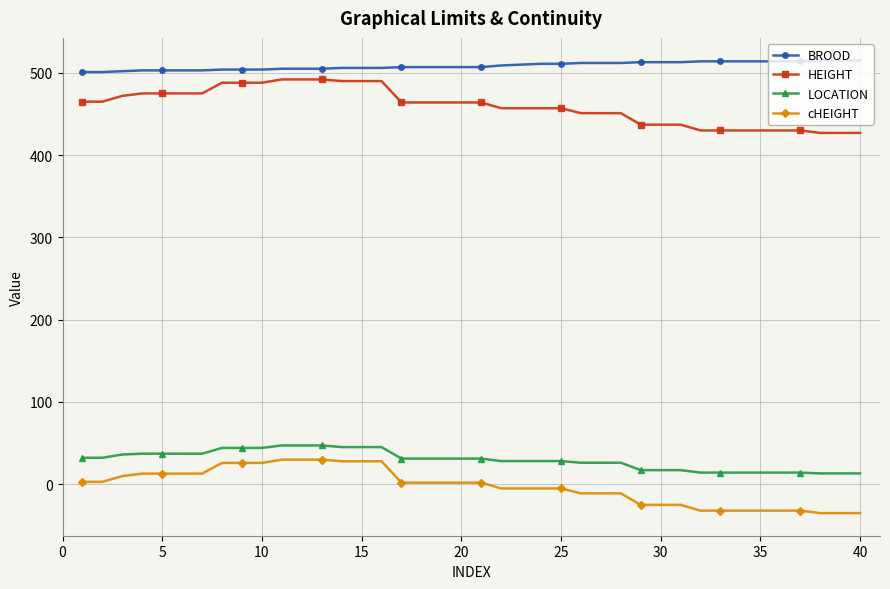

What is the value of the LOCATION point at the 33rd from the left?

14.0